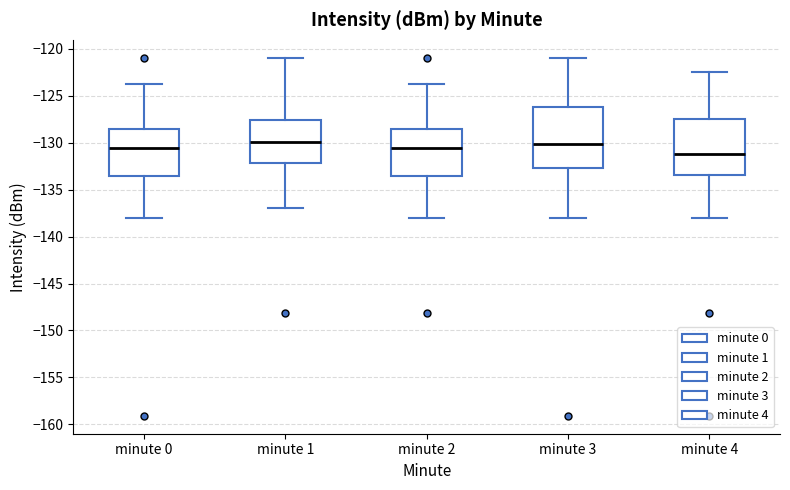

Reading left to right, transcribe this box plot: for each box, give where its median line is, the range the box spans, and where its two whiskers end, as read against the y-axis. The values are not printed on the chart, so give them approximately, as read against the axis.

minute 0: median -130.5, box -133.5 to -128.5, whiskers -138.0 to -124.0
minute 1: median -130.0, box -132.0 to -127.5, whiskers -137.0 to -121.0
minute 2: median -130.5, box -133.5 to -128.5, whiskers -138.0 to -124.0
minute 3: median -130.0, box -132.5 to -126.0, whiskers -138.0 to -121.0
minute 4: median -131.0, box -133.5 to -127.5, whiskers -138.0 to -122.5